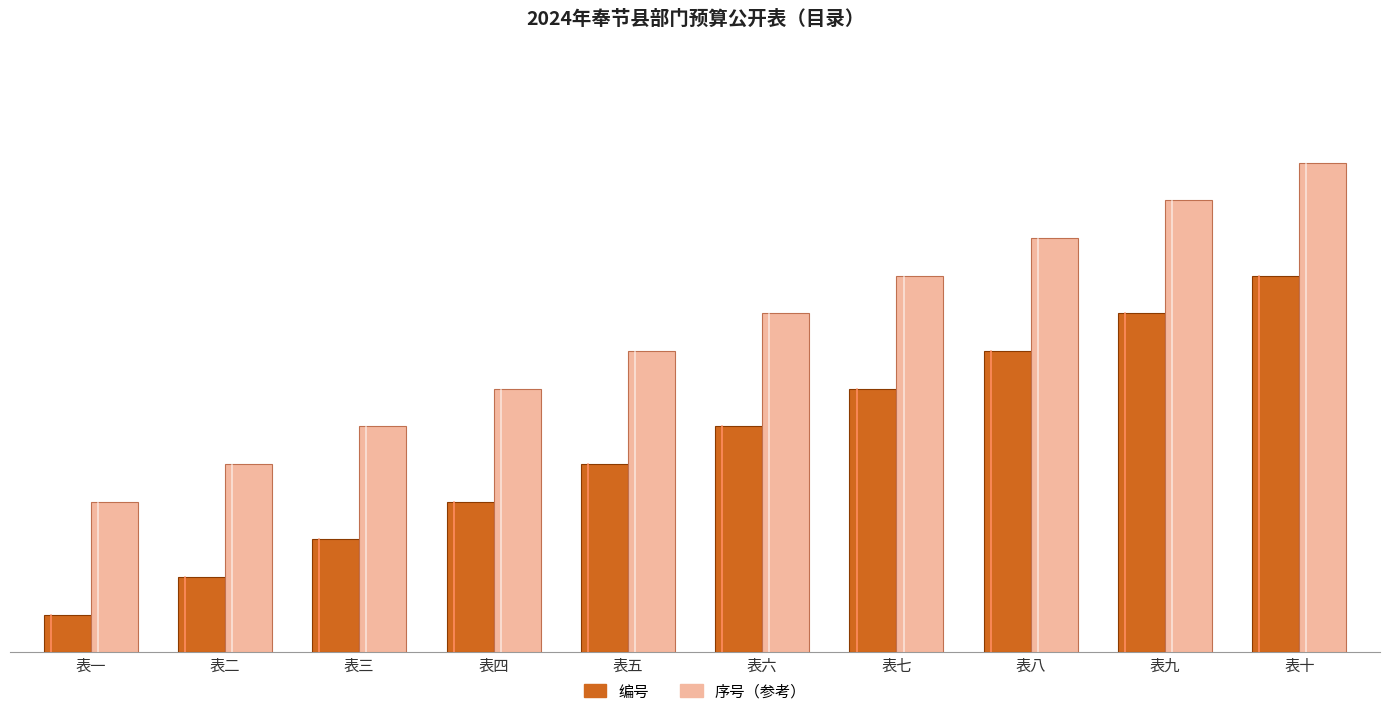

Rank the series by their maximum value, from highest to lowest.

序号（参考）, 编号